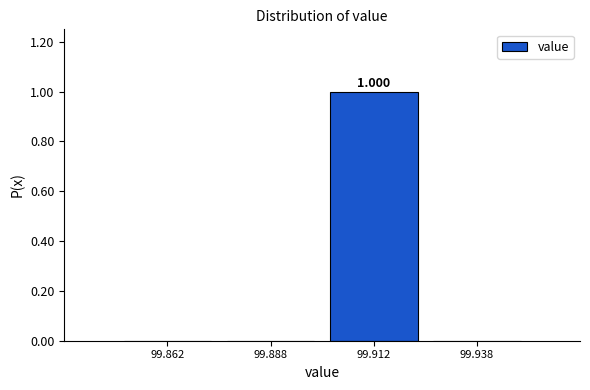

Over which range of the x-axis is the bar tallest?

99.900 to 99.925